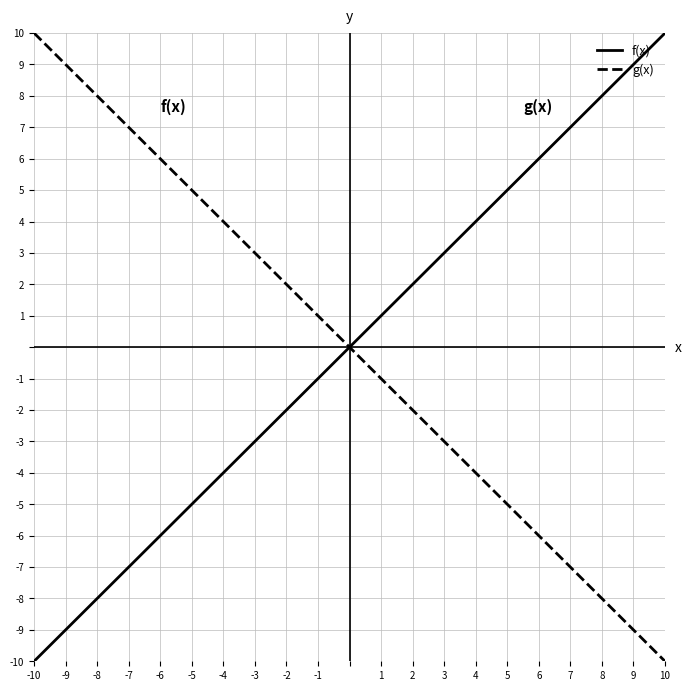

What is the lowest value of the f(x) series?

-10